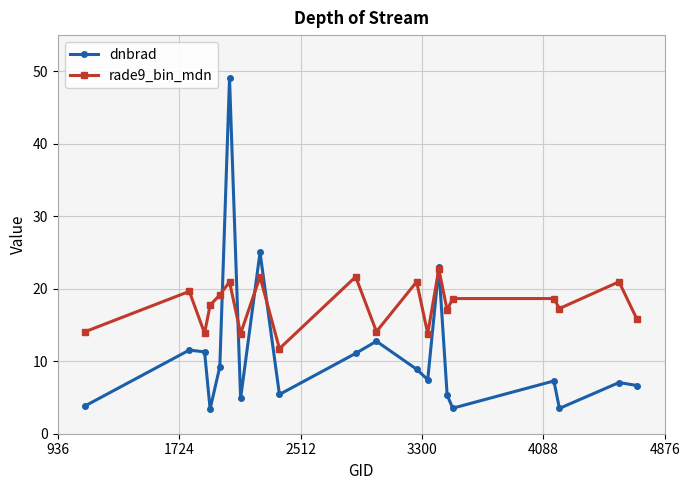

Which series has the largest range (max minus min)?

dnbrad